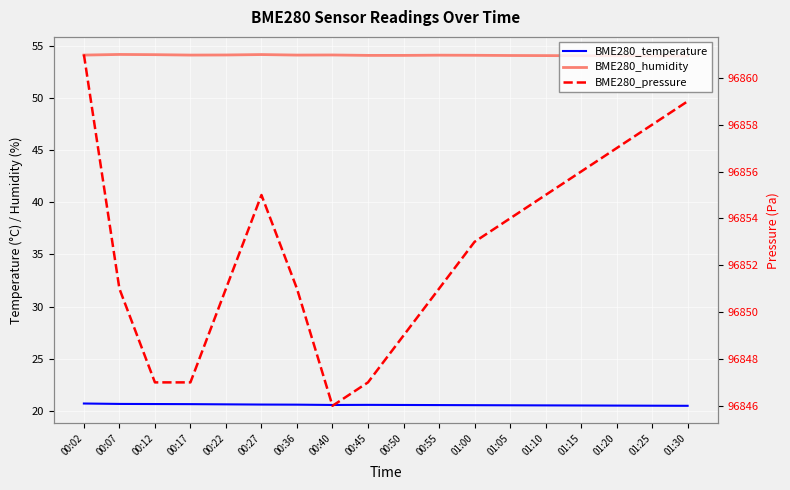

Where does the BME280_pressure series first go above 96853?

00:02